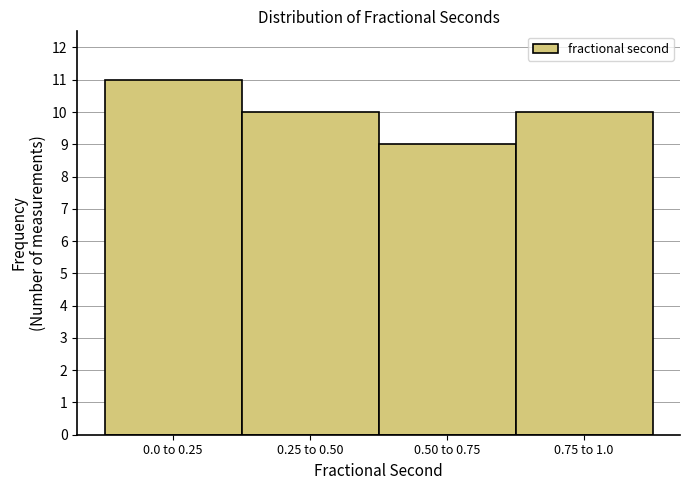

Reading left to right, transcribe all the data shown in this chart.

0.0 to 0.25=11	0.25 to 0.50=10	0.50 to 0.75=9	0.75 to 1.0=10